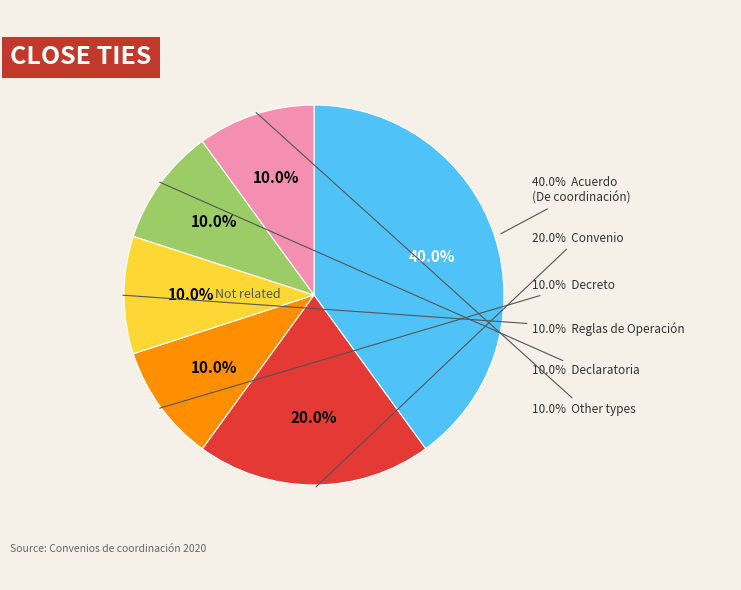

What is the total percentage of Acuerdo and Other?

50.0%